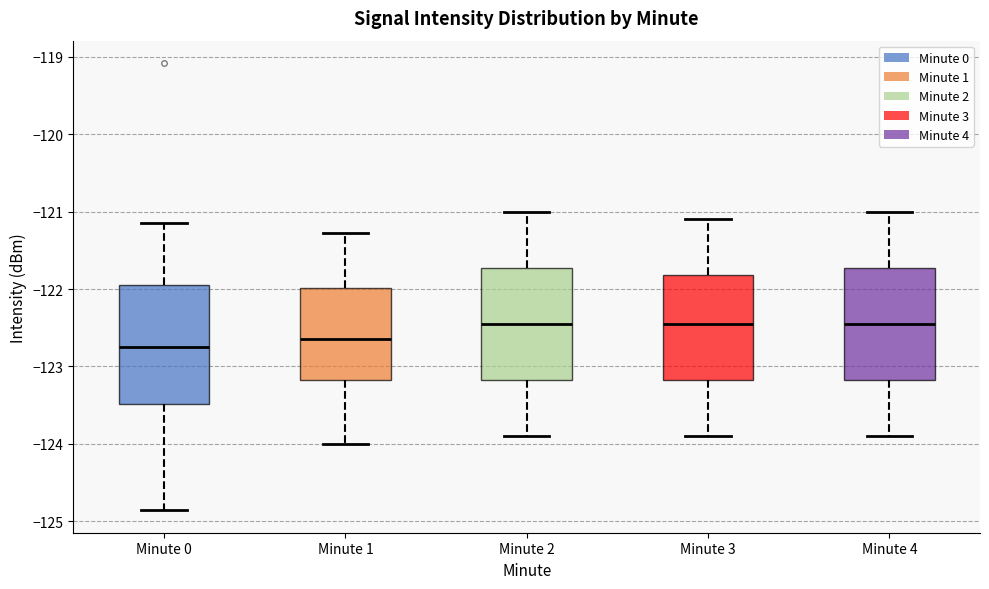

Reading left to right, read every box against the y-axis: the position of its median line, the range the box covers, and the ends of its whiskers. The values are not printed on the chart, so give them approximately, as read against the axis.

Minute 0: median -122.8, box -123.5 to -121.9, whiskers -124.9 to -121.1
Minute 1: median -122.7, box -123.2 to -122.0, whiskers -124.0 to -121.3
Minute 2: median -122.4, box -123.2 to -121.7, whiskers -123.9 to -121.0
Minute 3: median -122.4, box -123.2 to -121.8, whiskers -123.9 to -121.1
Minute 4: median -122.4, box -123.2 to -121.7, whiskers -123.9 to -121.0